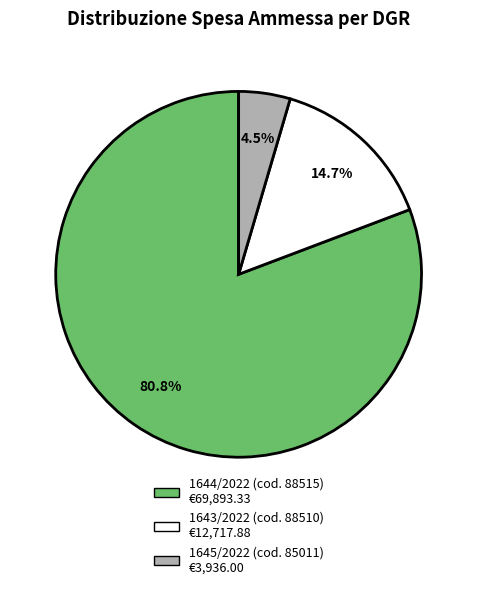

To the nearest percent, what is the difference between the largest and smallest slice percentages?

76%